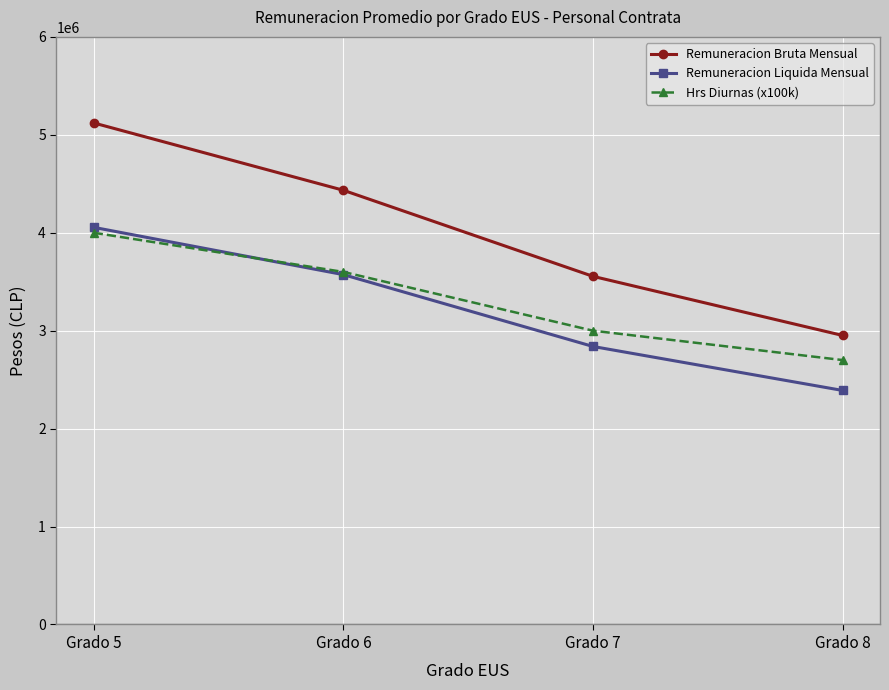

True or false: Hrs Diurnas (x100k) and Remuneracion Bruta Mensual intersect in this chart.

False